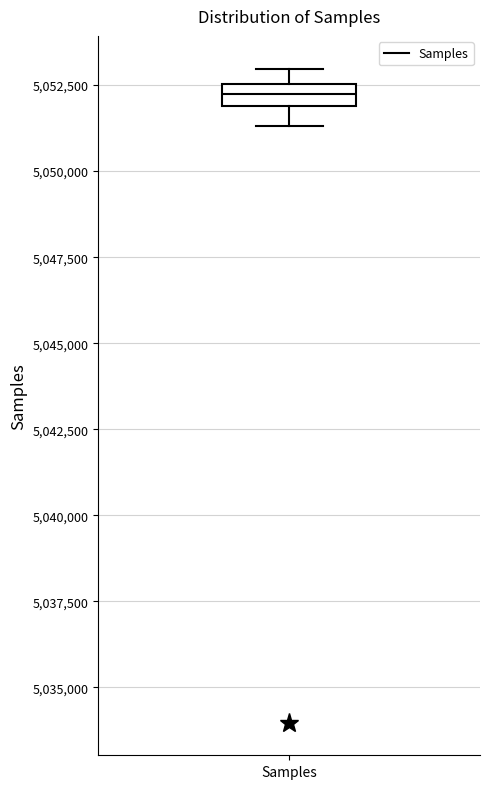

Where does the lower whisker of the box for Samples end on the y-axis? The values are not printed on the chart, so give them approximately, as read against the axis.

5051500